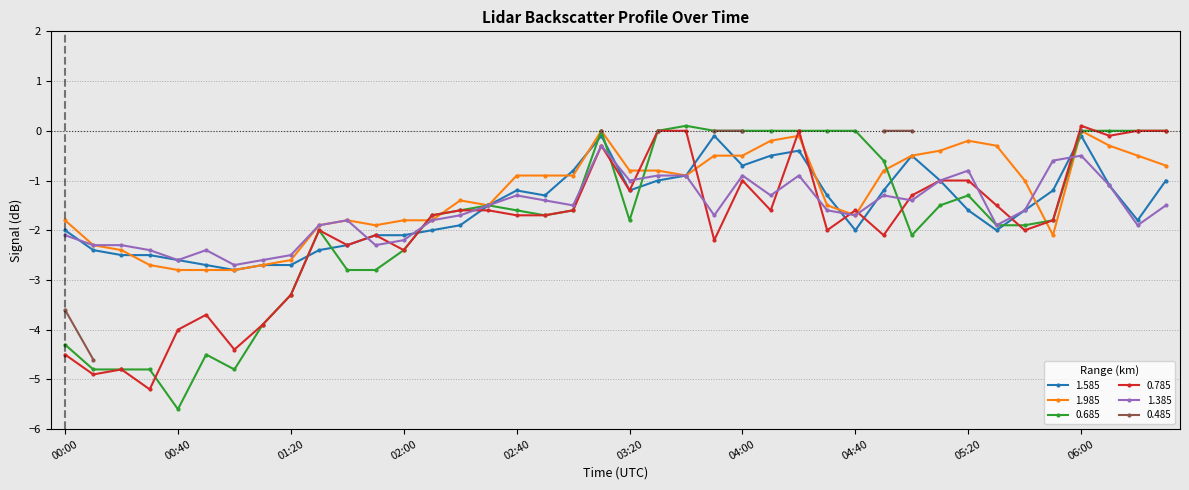

What is the spread (max minus min) of values at 04:30?

2.0